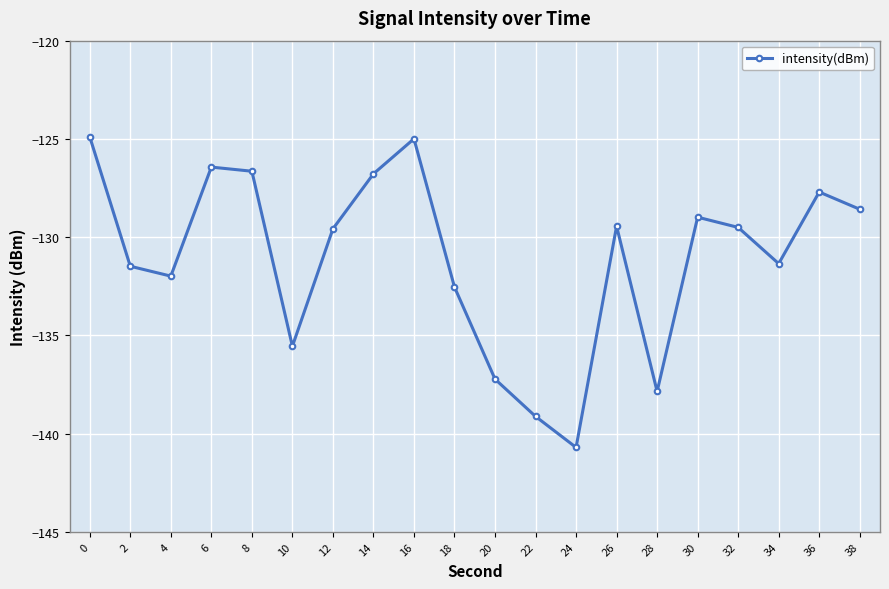

What is the maximum value shown in the chart?

-124.9